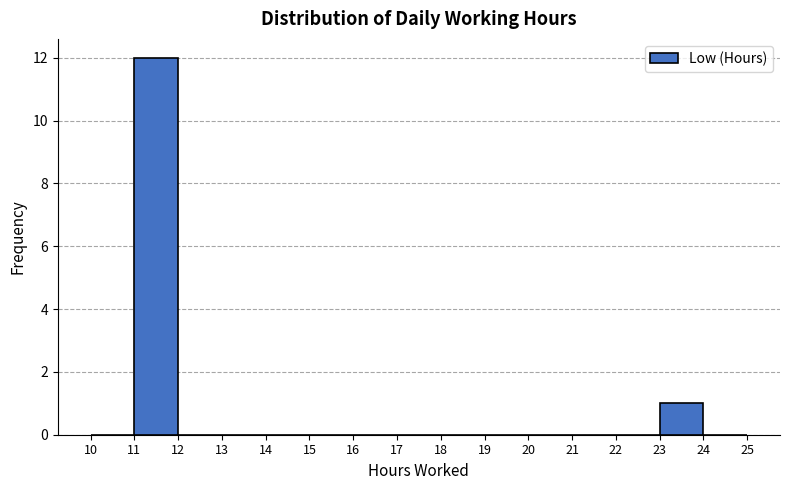

Which range on the x-axis has the tallest bar?

11 to 12